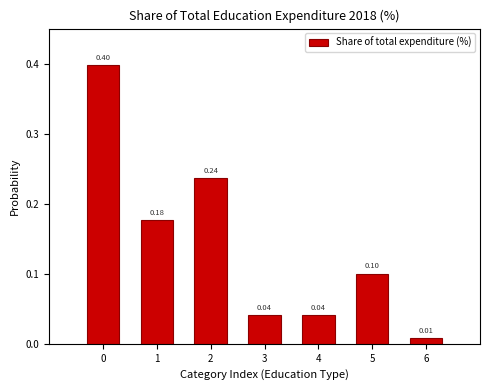

What is the change in value from 4 to 5?

+0.1